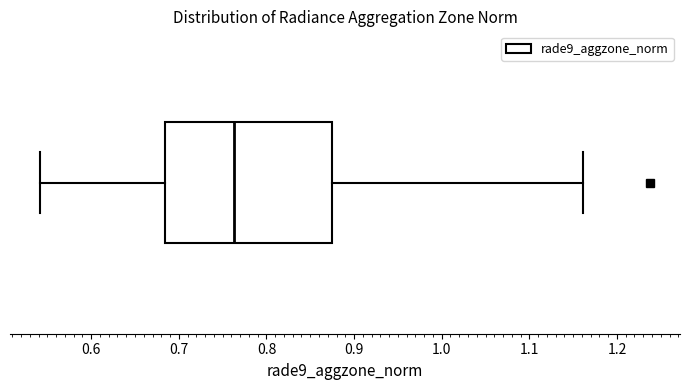

Where does the median line of the box sit on the x-axis? The values are not printed on the chart, so give them approximately, as read against the axis.

0.76